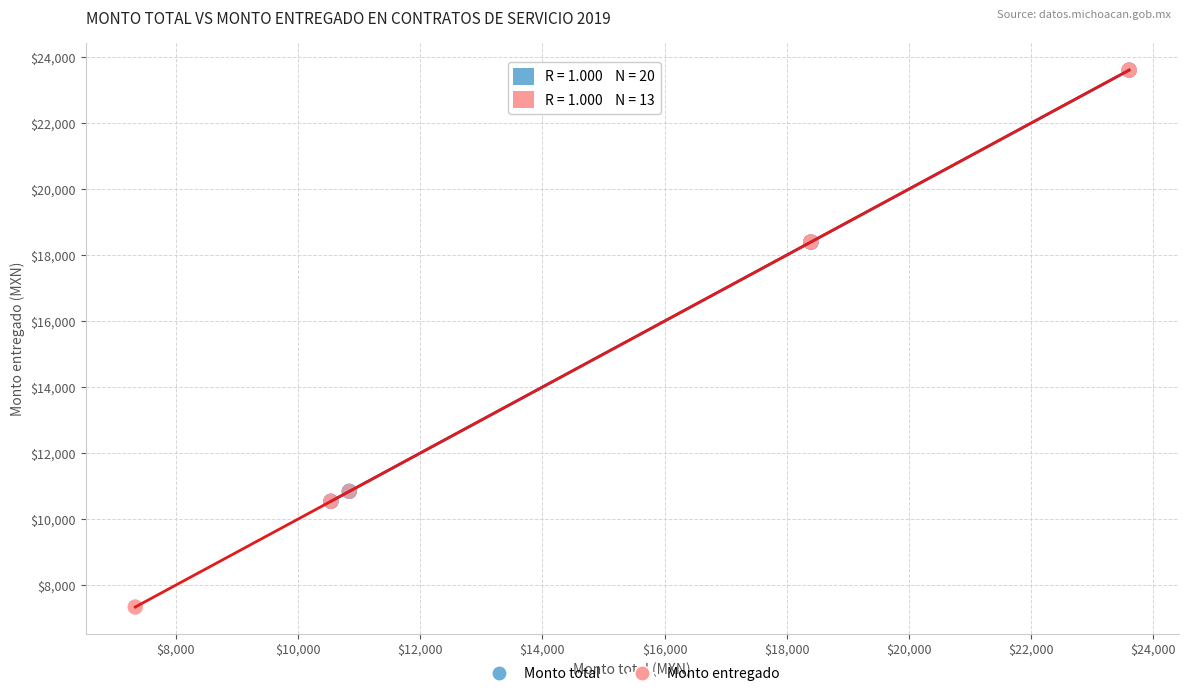

Which series has the widest spread of Y values?

Monto entregado